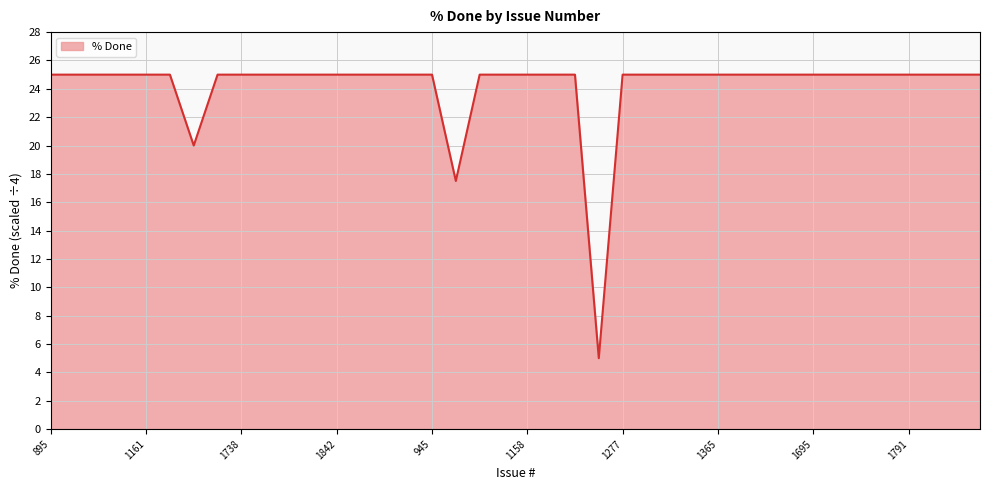

What is the greatest value displayed?

25.0